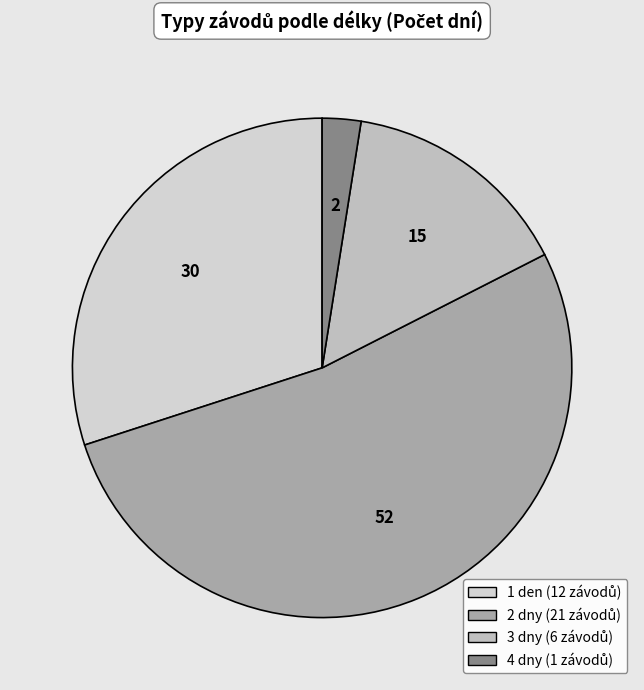

What is the ratio of the value at 4 to the value at 1?

0.1